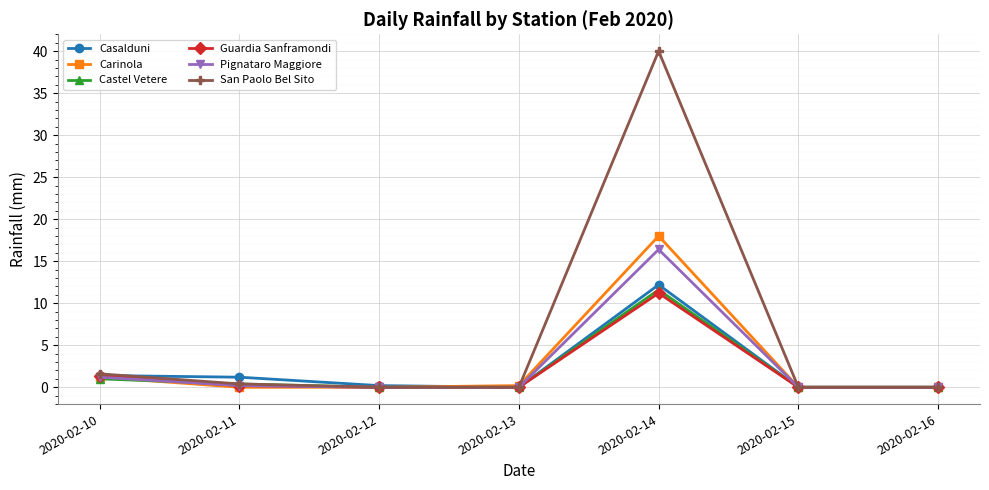

Where is Pignataro Maggiore nearest to the value 8?

2020-02-10